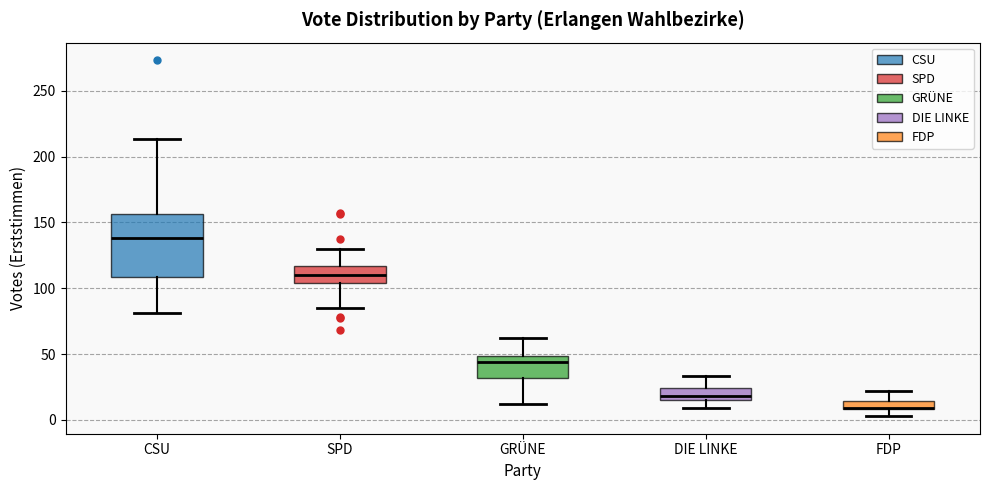

Where is the upper edge of the box for FDP on the y-axis? The values are not printed on the chart, so give them approximately, as read against the axis.

15